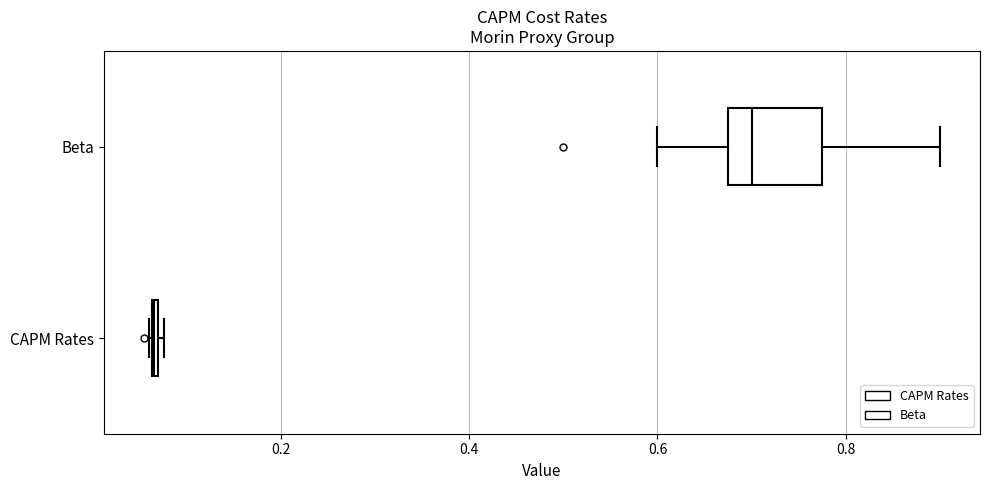

Where does the median line of the box for Beta sit on the x-axis? The values are not printed on the chart, so give them approximately, as read against the axis.

0.70